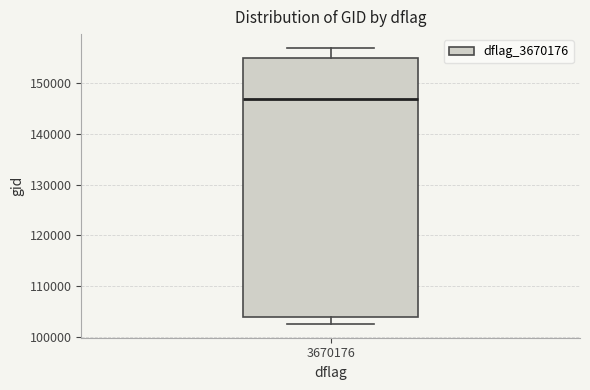

Read this box plot against the y-axis: the position of the median line, the range covered by the box, and the ends of both whiskers. The values are not printed on the chart, so give them approximately, as read against the axis.

median 147000, box 104000 to 155000, whiskers 103000 to 157000